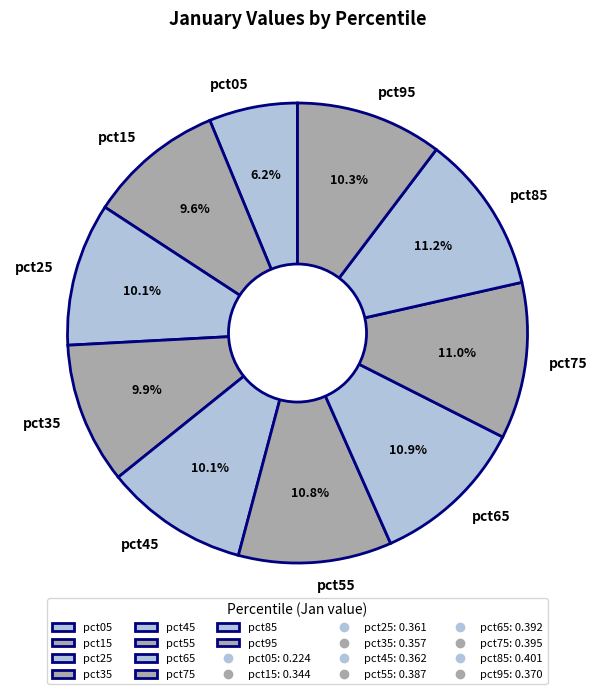

How much of the chart is everything except pct15?

90.4%